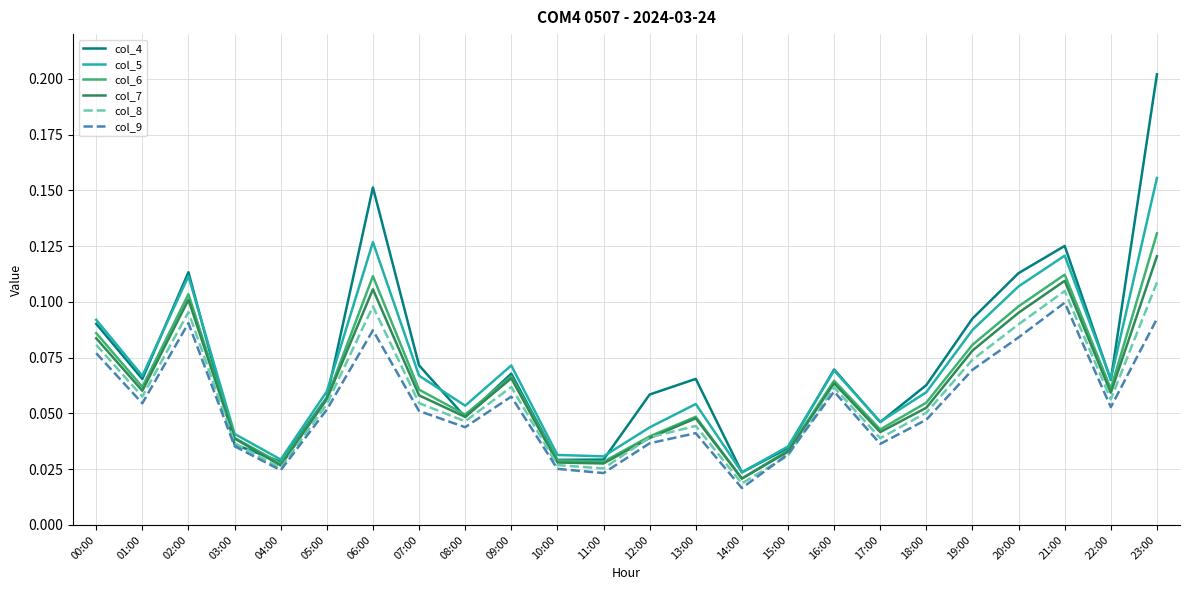

Is this an area chart (filled region under the line)?

No